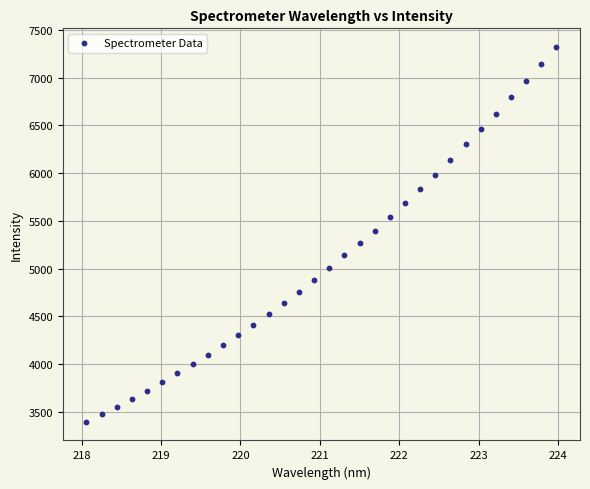

What is the range of X values (max minus min)?

5.9